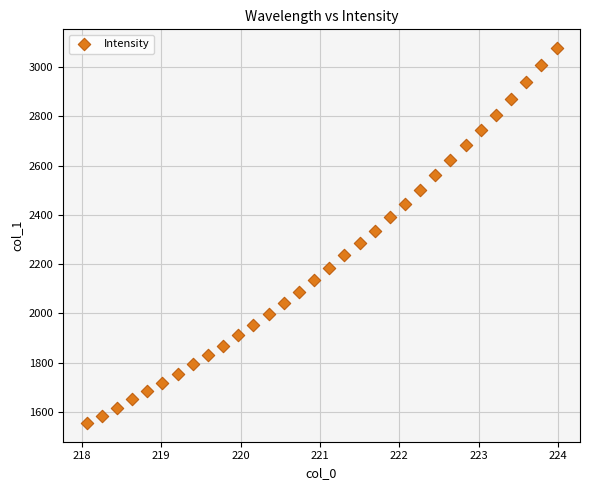

What is the range of Y values (max minus min)?

1521.3